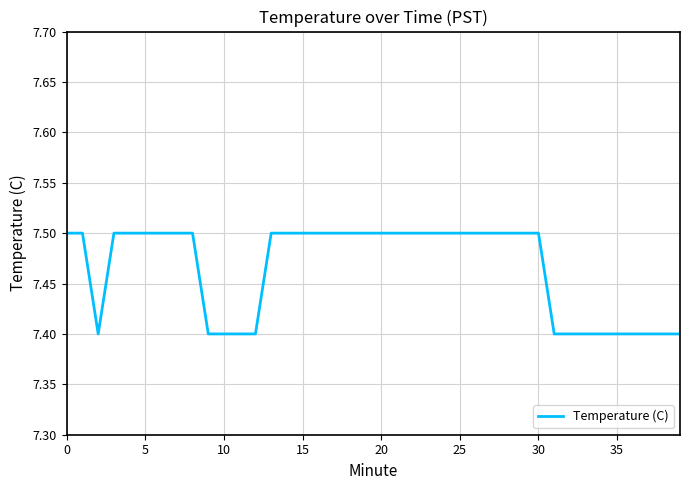

How many distinct data groups are displayed?

1